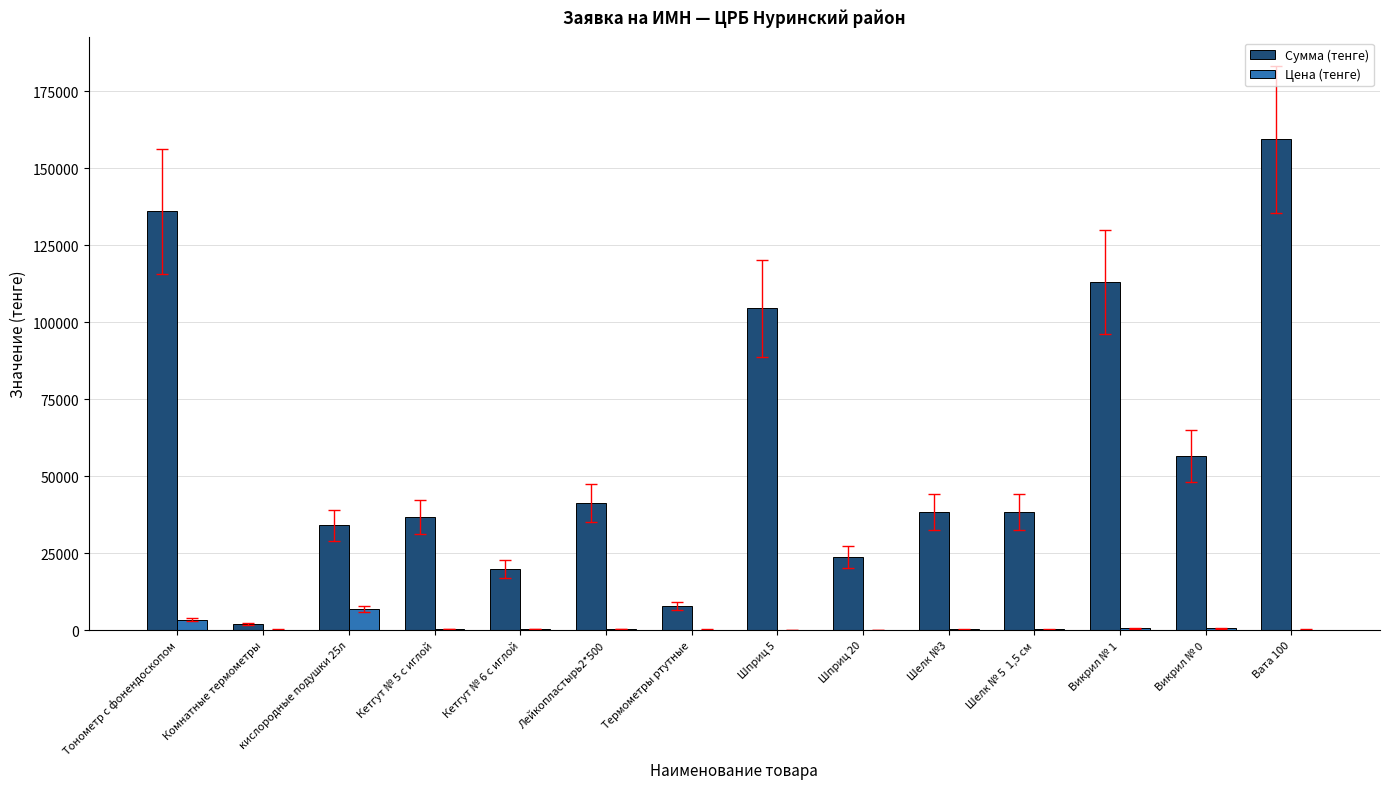

What is the maximum value shown in the chart?

159430.0